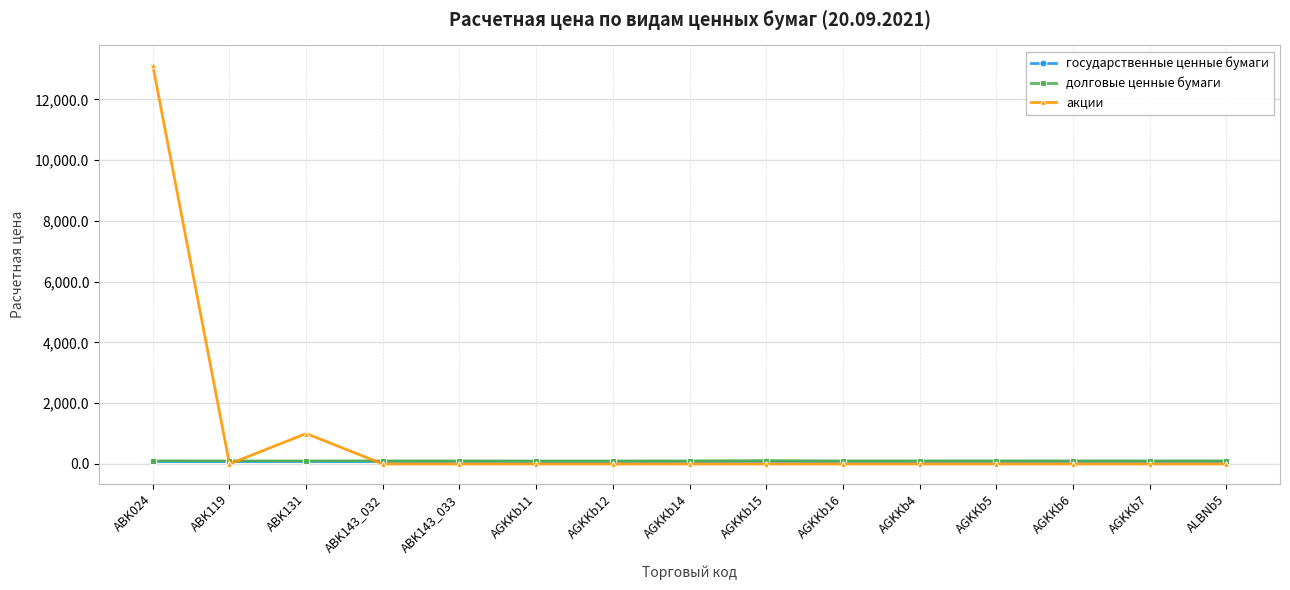

At which category does акции reach its first local valley?

ABK119